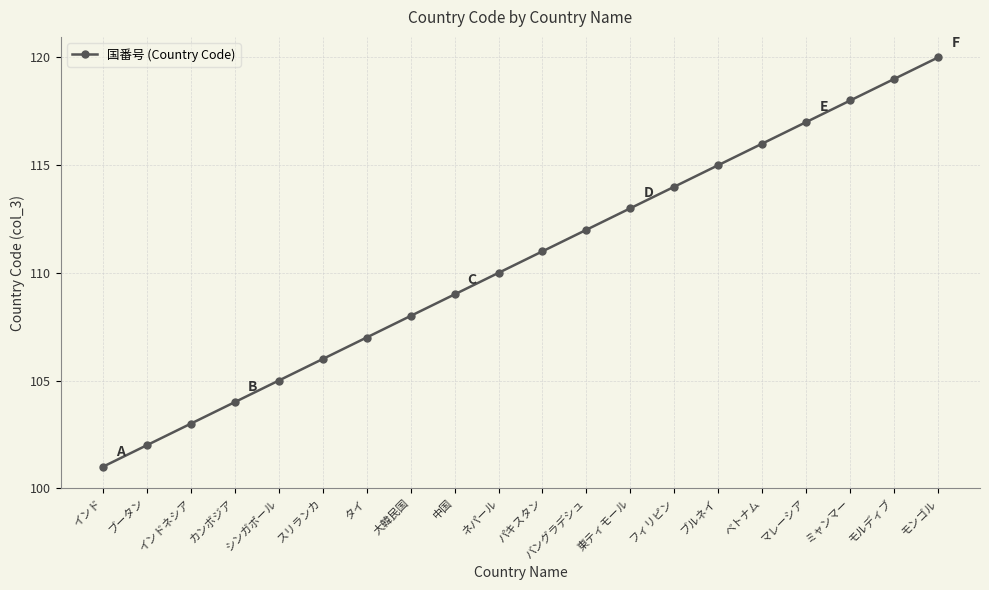

Does the chart have visible grid lines?

Yes